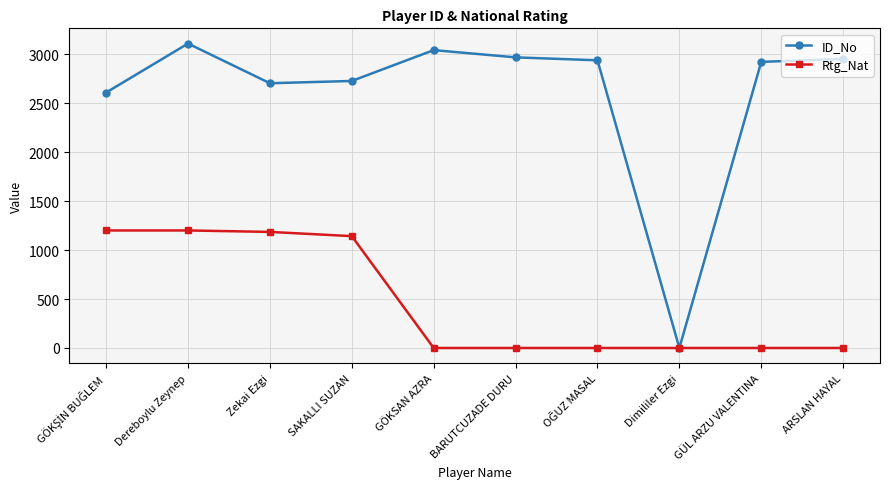

What position from the right is Dereboylu Zeynep?

9